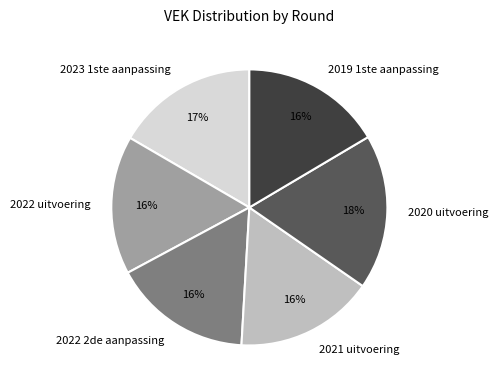

Does 2022 uitvoering account for over 50% of the chart?

No